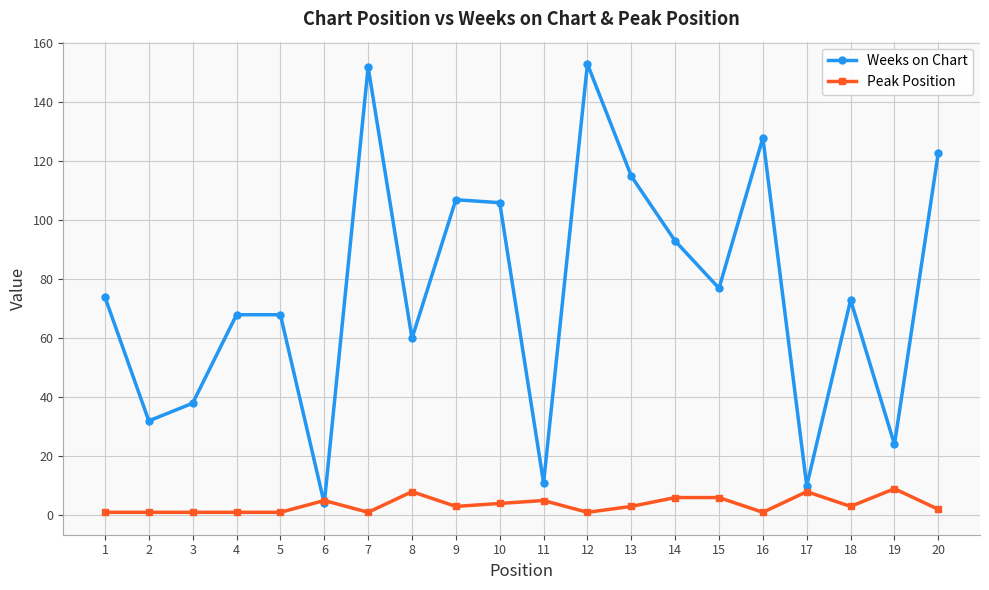

What is the difference between the highest and lowest values at 8?

52